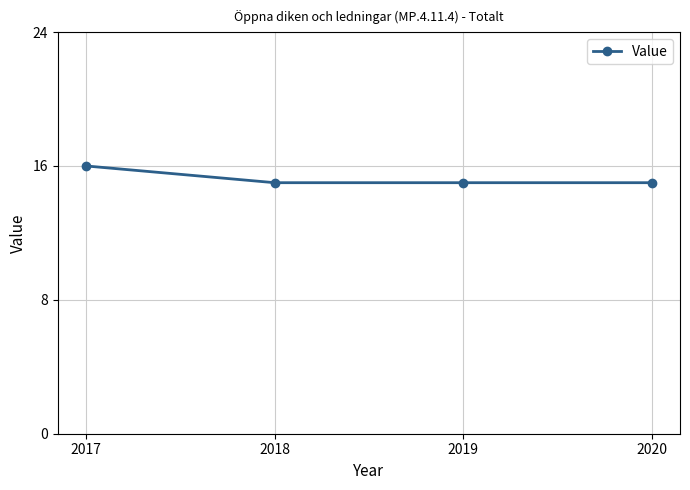

Which category has the highest value across all series?

2017